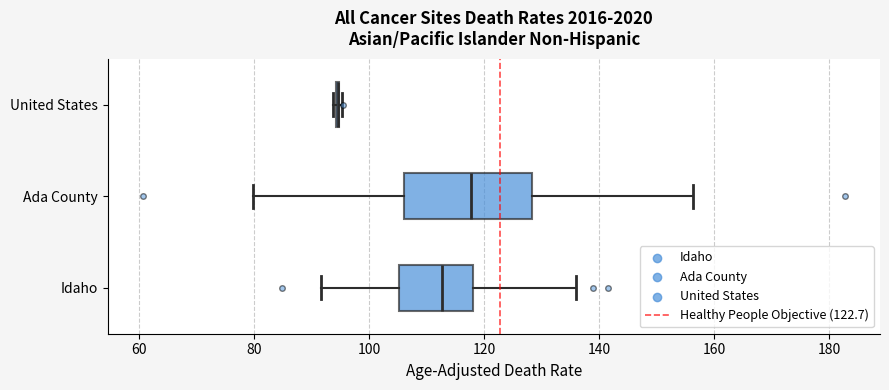

Reading bottom to top, transcribe this box plot: for each box, give where its median line is, the range the box spans, and where its two whiskers end, as read against the x-axis. The values are not printed on the chart, so give them approximately, as read against the axis.

Idaho: median 112, box 106 to 118, whiskers 92 to 136
Ada County: median 118, box 106 to 128, whiskers 80 to 156
United States: box collapsed to a line at 94, whiskers 94 to 96